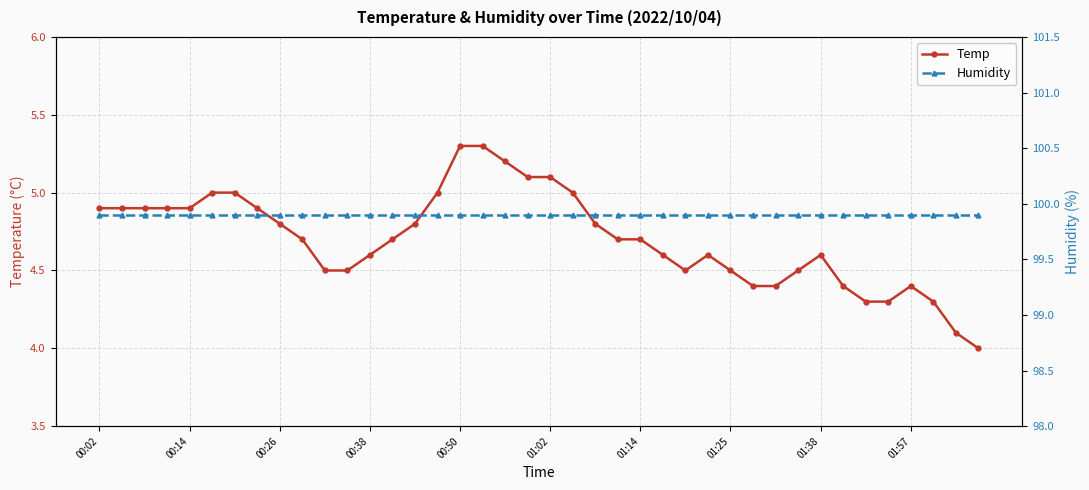

Which series has the largest range (max minus min)?

Temp